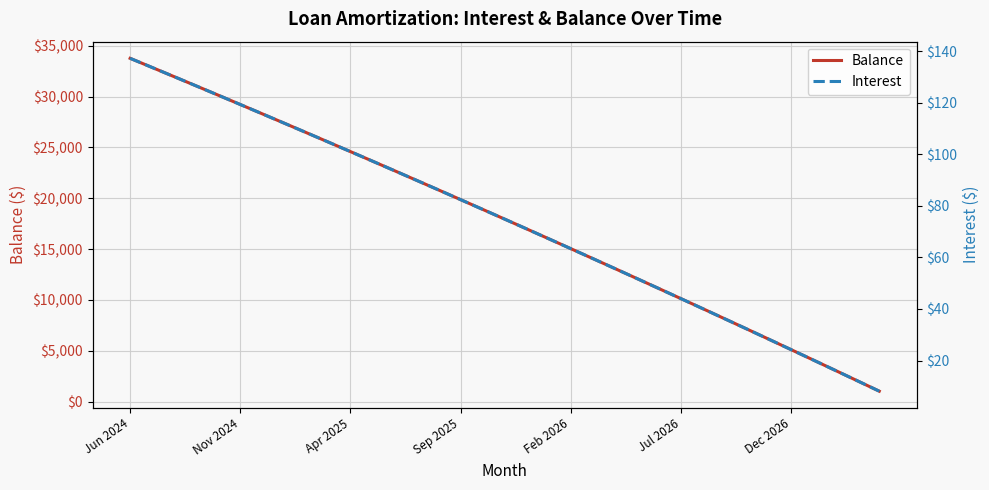

Is it true that Balance equals 27374.0 at 7?

True